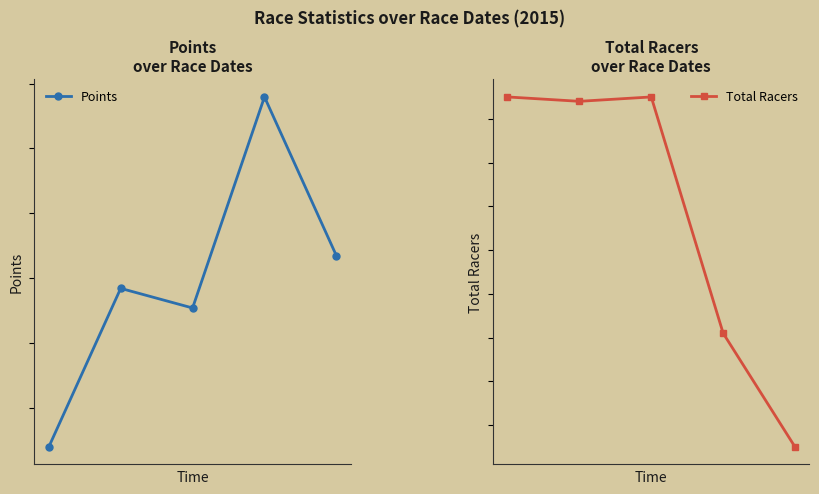

How many data points in Points are less than 368?

2